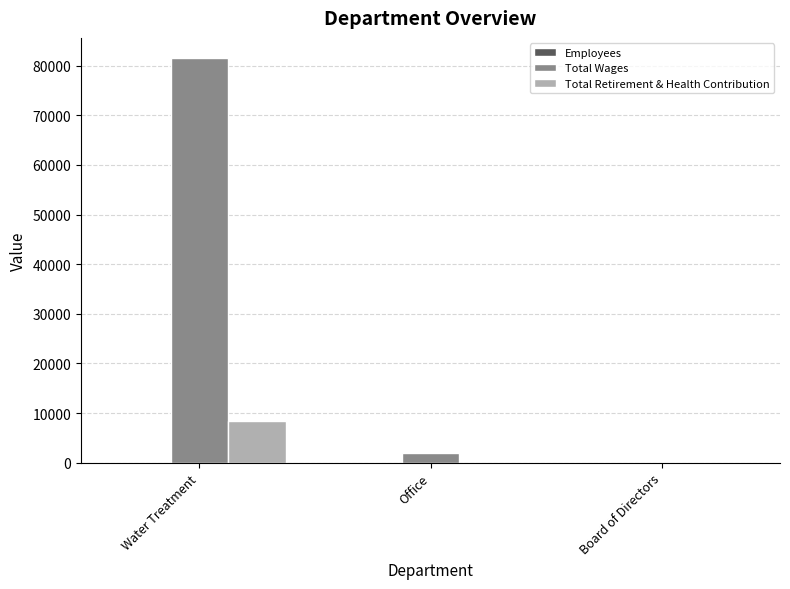

The value of Total Retirement & Health Contribution at Office is -4835. True or false?

False